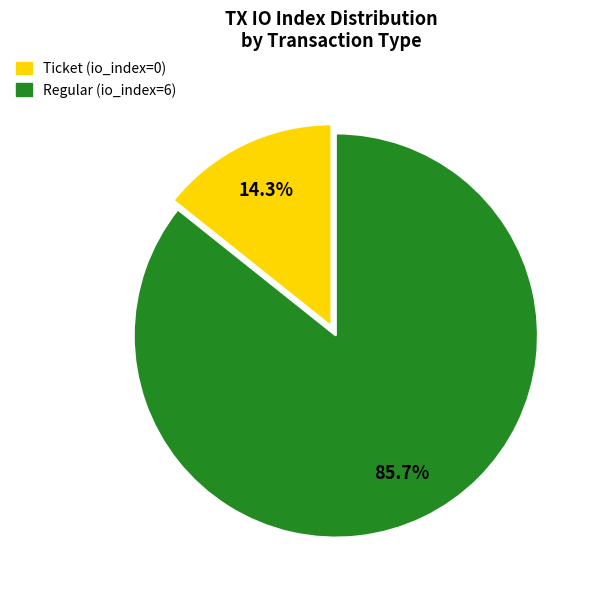

How many segments does this pie chart have?

2